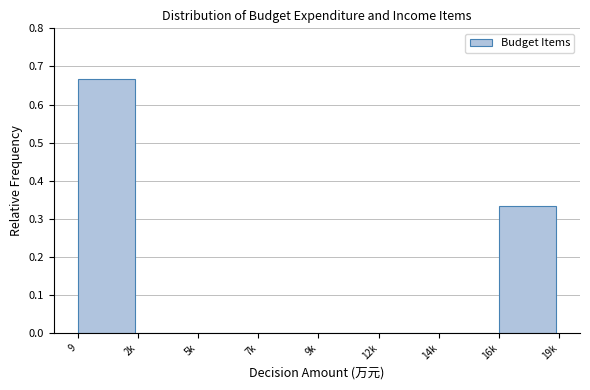

Which has a higher value, 14k or 16k?

16k